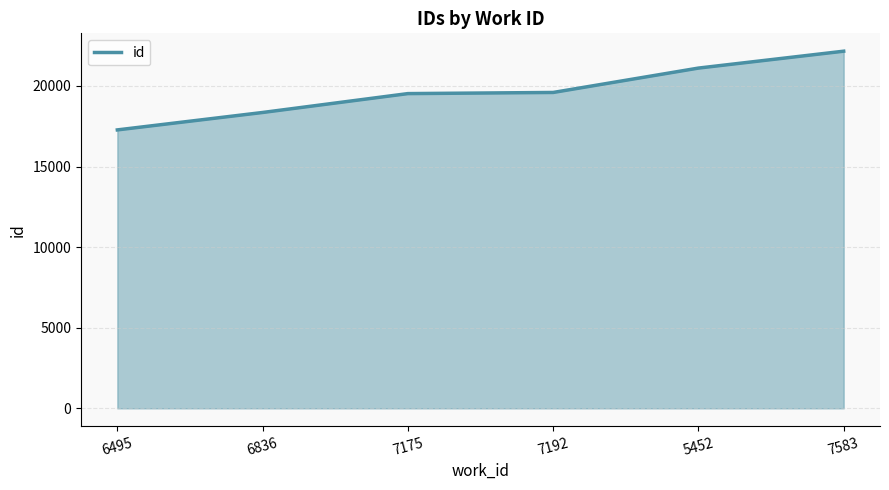

What is the ratio of the value at 5452 to the value at 6495?

1.2